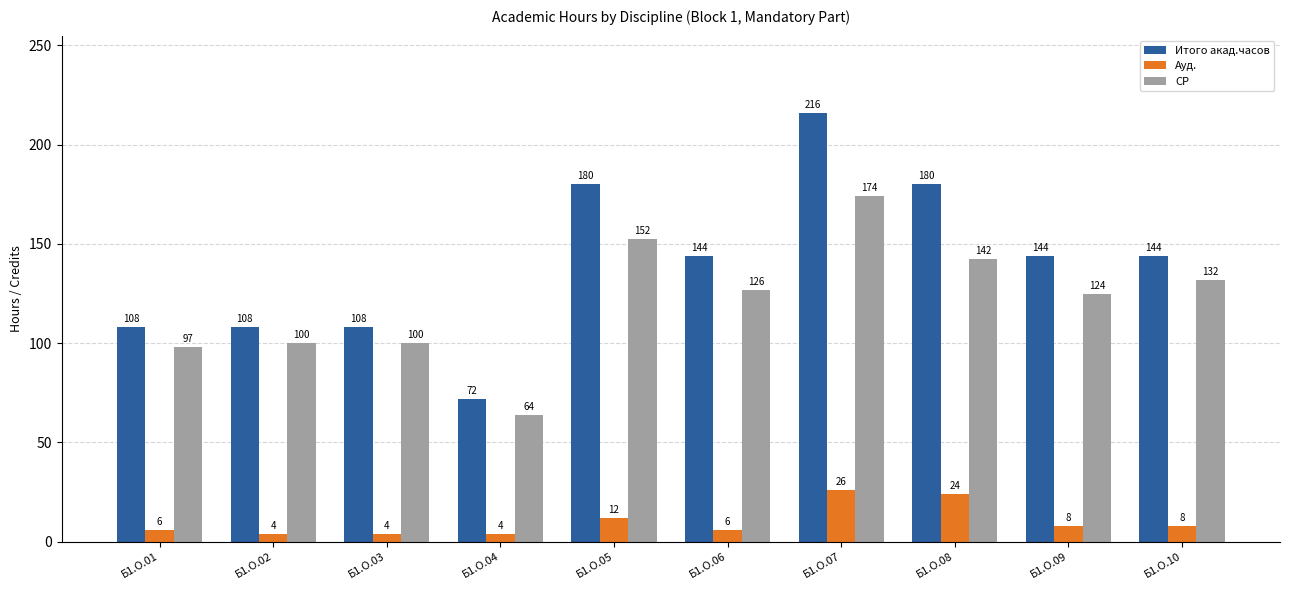

Which series has the largest range (max minus min)?

Итого акад.часов